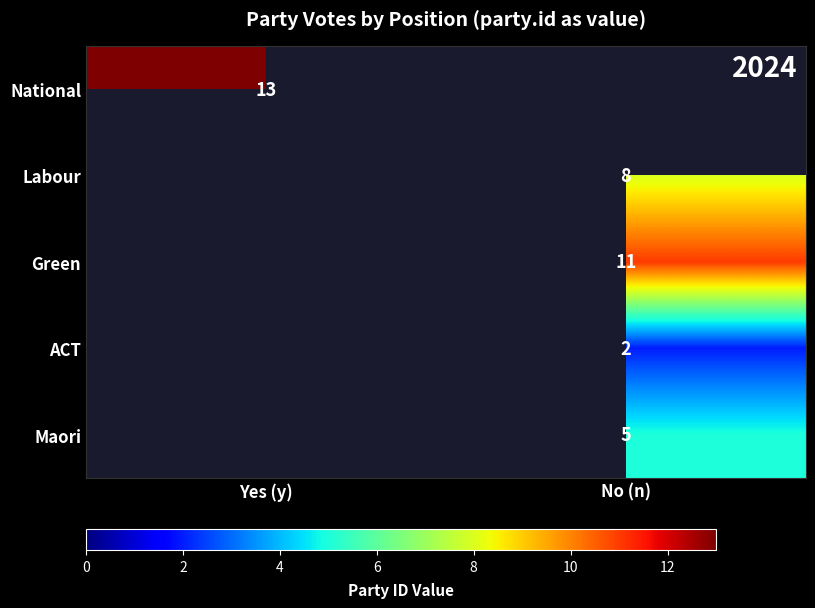

The value of Labour at No (n) is 8. True or false?

True